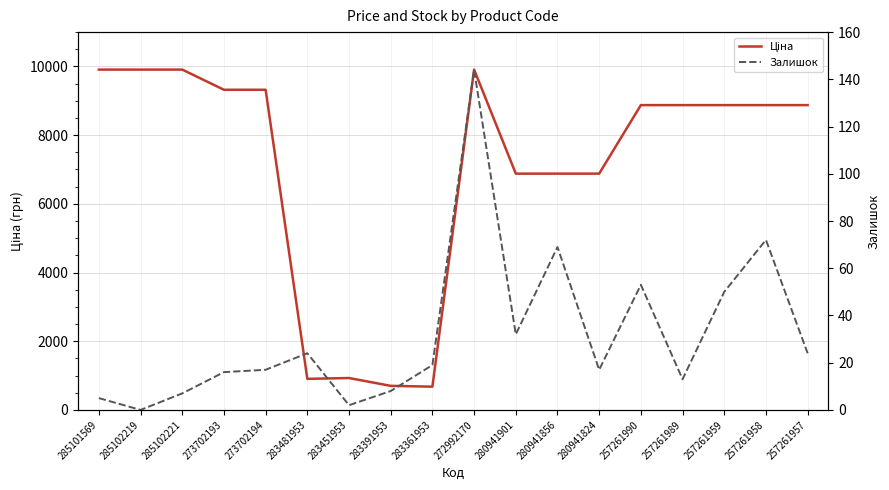

At which label does Залишок first exceed 19?

283481953